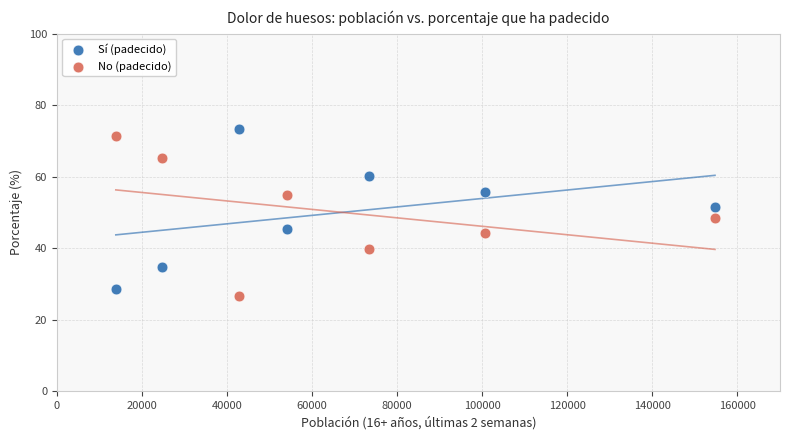

What is the X range (max minus min) for the scatter plot?

140863.0